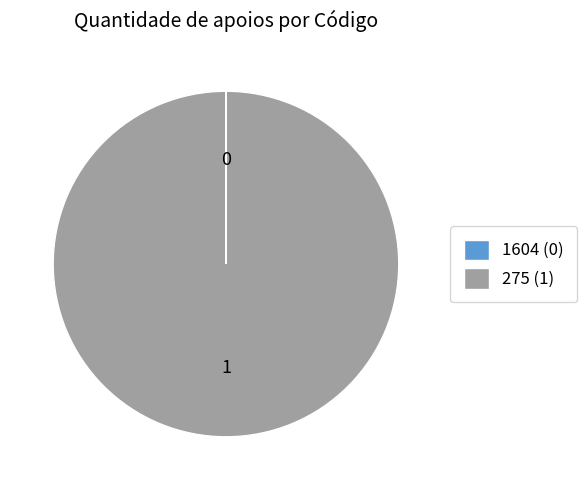

Is there any slice that represents more than half of the pie?

Yes